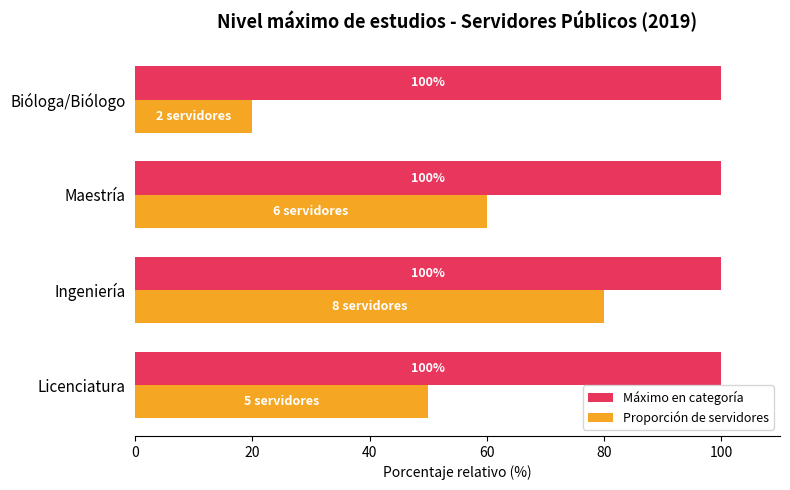

How many distinct data groups are displayed?

2